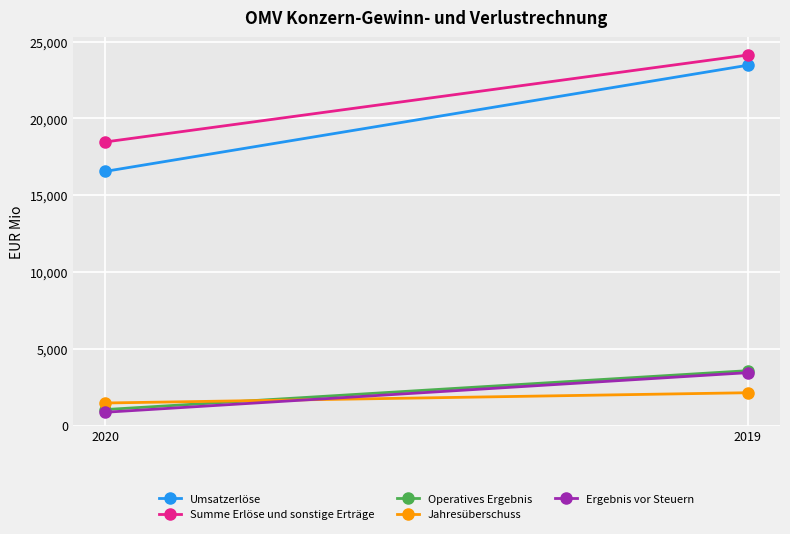

Which series changed the most between 2020 and 2019?

Umsatzerlöse